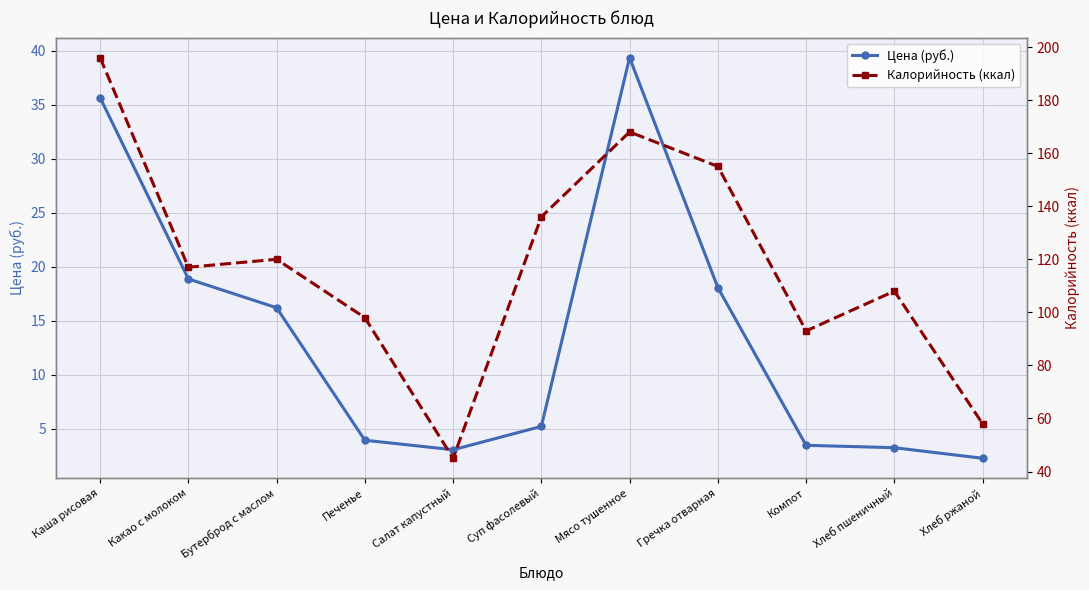

What position from the left is Печенье?

4